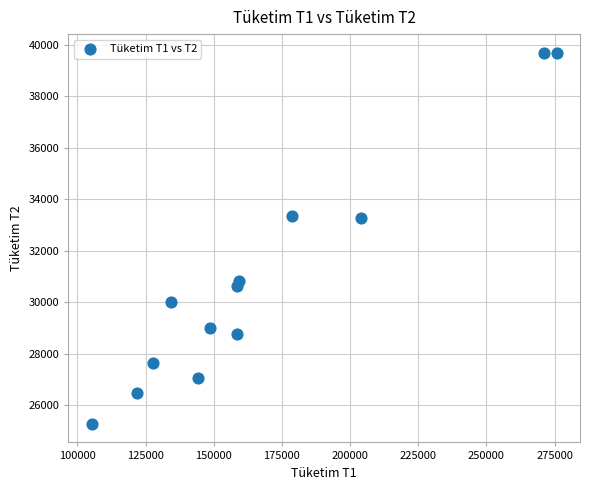

What is the range of Y values (max minus min)?

14419.6